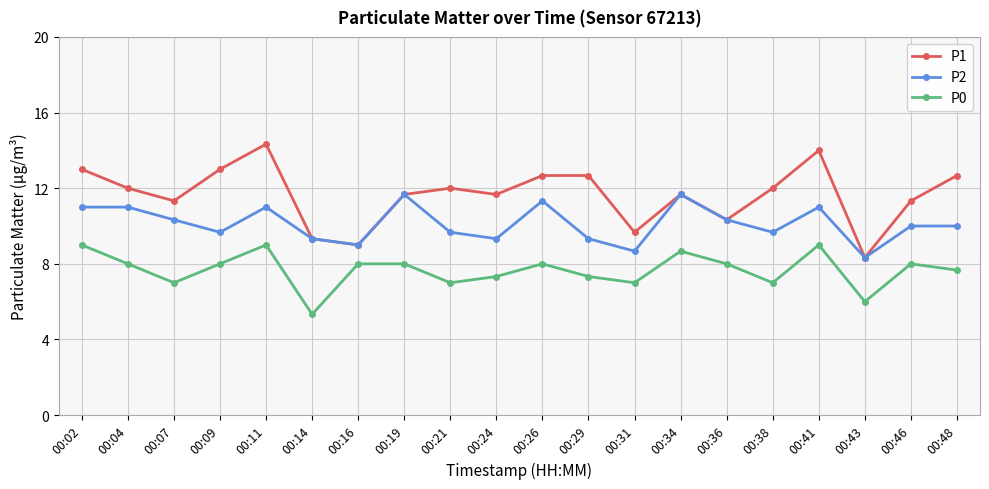

What is the difference between the maximum and minimum values in the P1 series?

6.0